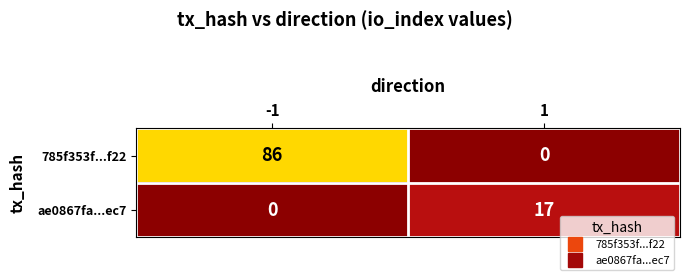

What is the maximum value shown in the chart?

86